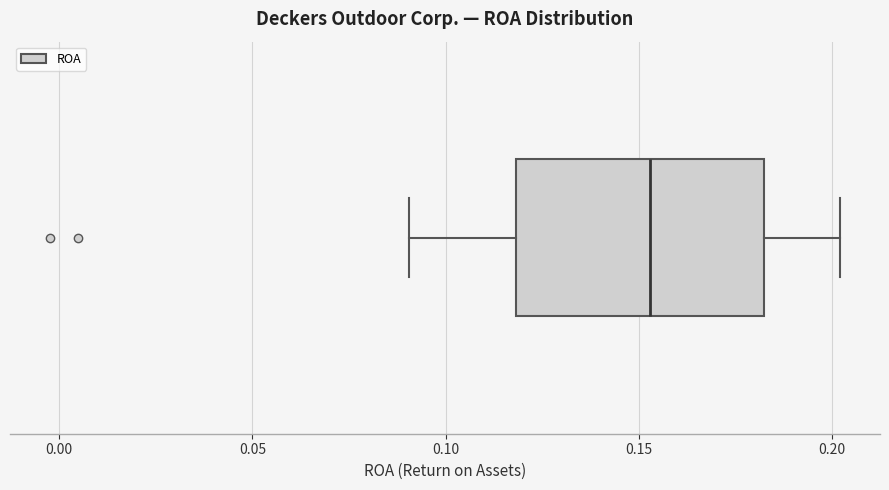

Where does the right whisker of the box end on the x-axis? The values are not printed on the chart, so give them approximately, as read against the axis.

0.200